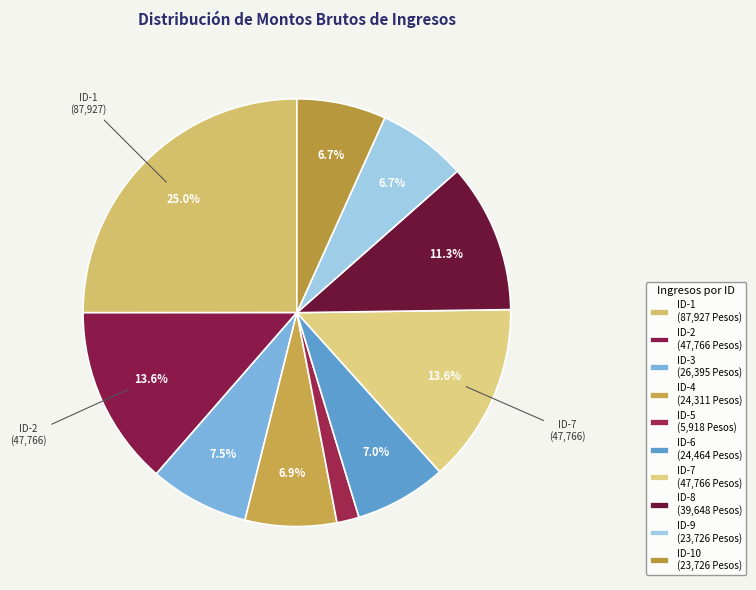

How many segments does this pie chart have?

10